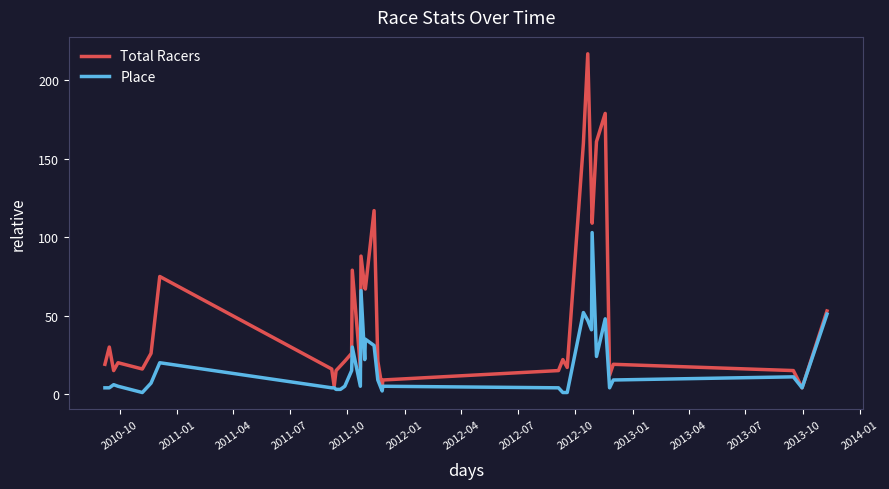

What are all the series names shown in the legend?

Total Racers, Place